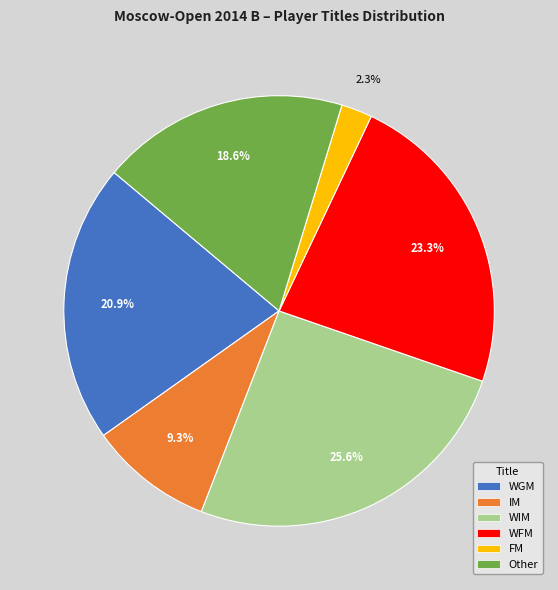

What is the largest slice in the pie chart?

WIM